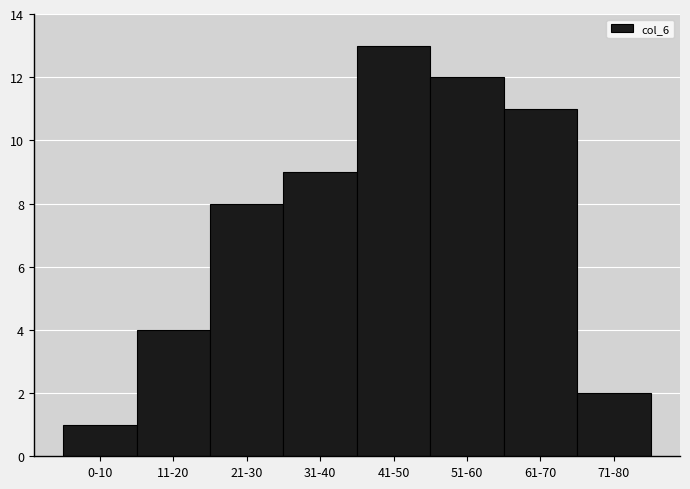

Reading right to left, what are all the values shown in this chart?

2	11	12	13	9	8	4	1